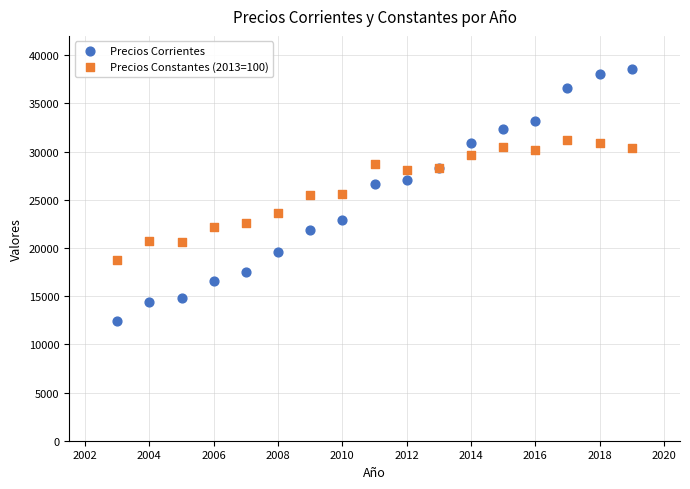

Which series contains the lowest Y value?

Precios Corrientes